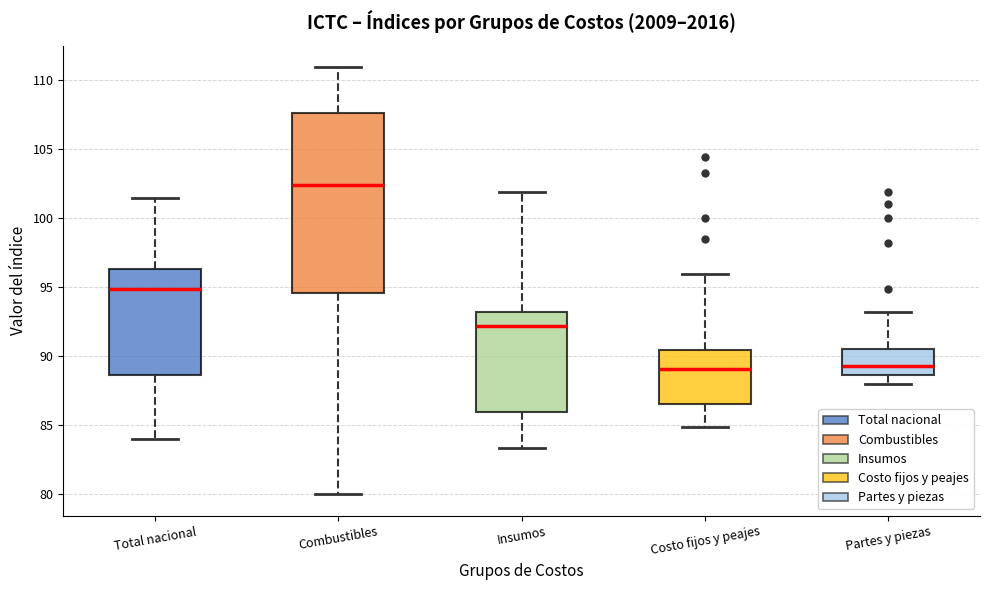

Where is the lower edge of the box for Combustibles on the y-axis? The values are not printed on the chart, so give them approximately, as read against the axis.

94.5